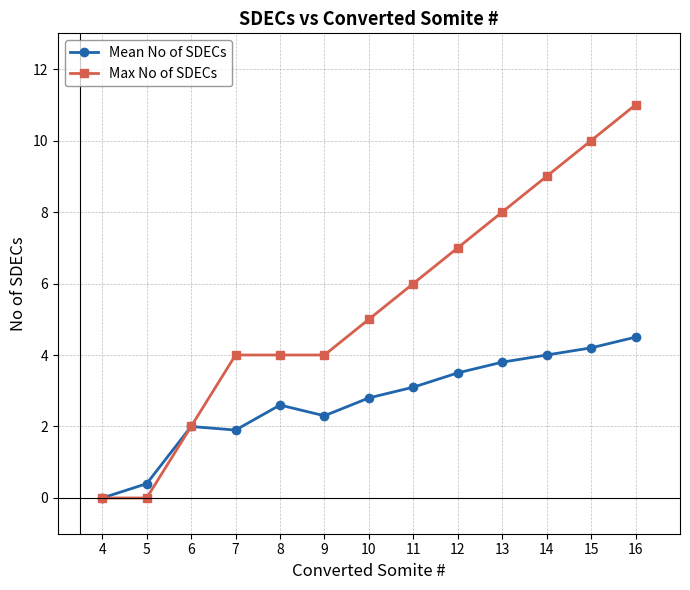

How many data points does each series have?

13